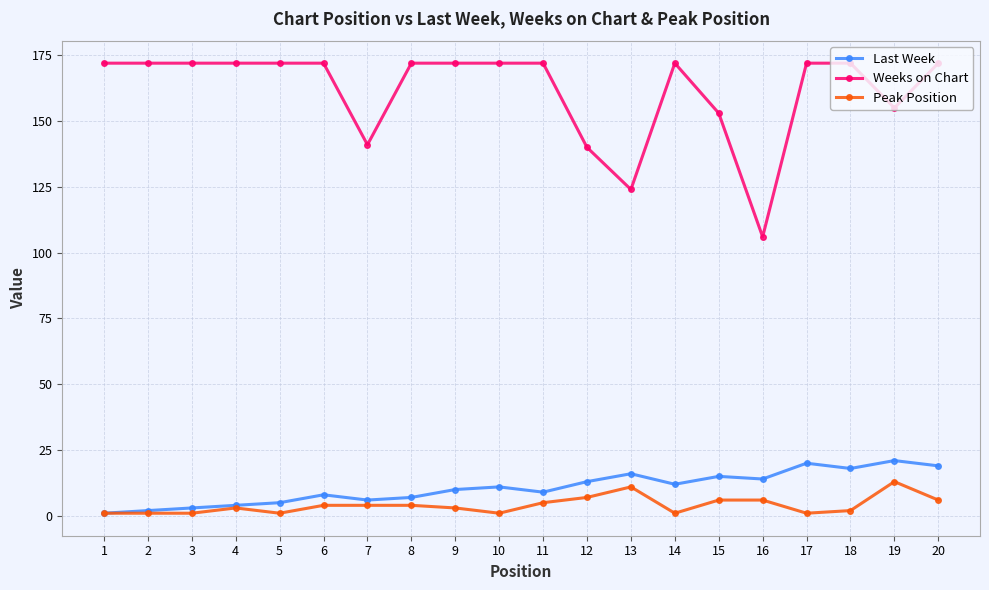

At how many categories does at least one series exceed 162?

14